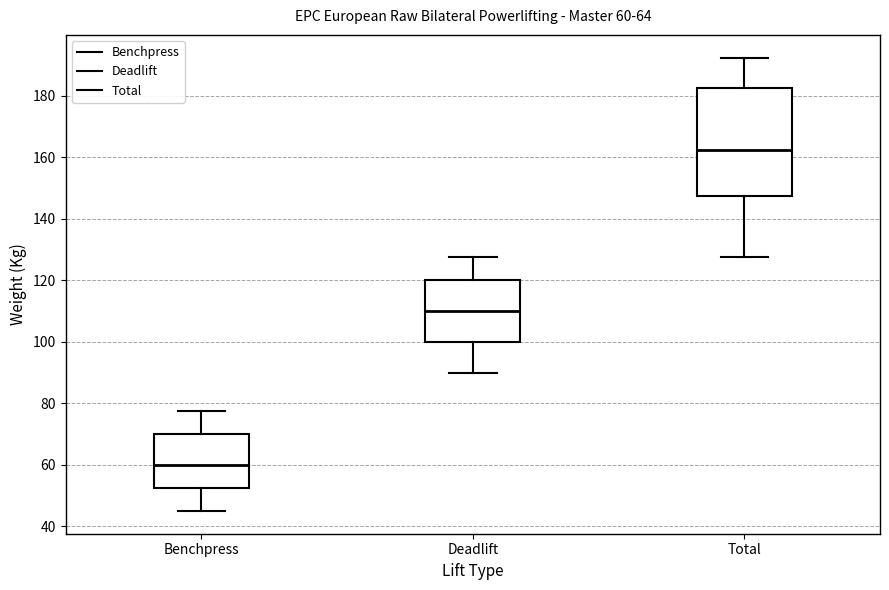

Comparing the boxes themselves (not the whiskers), which one is the tallest?

Total